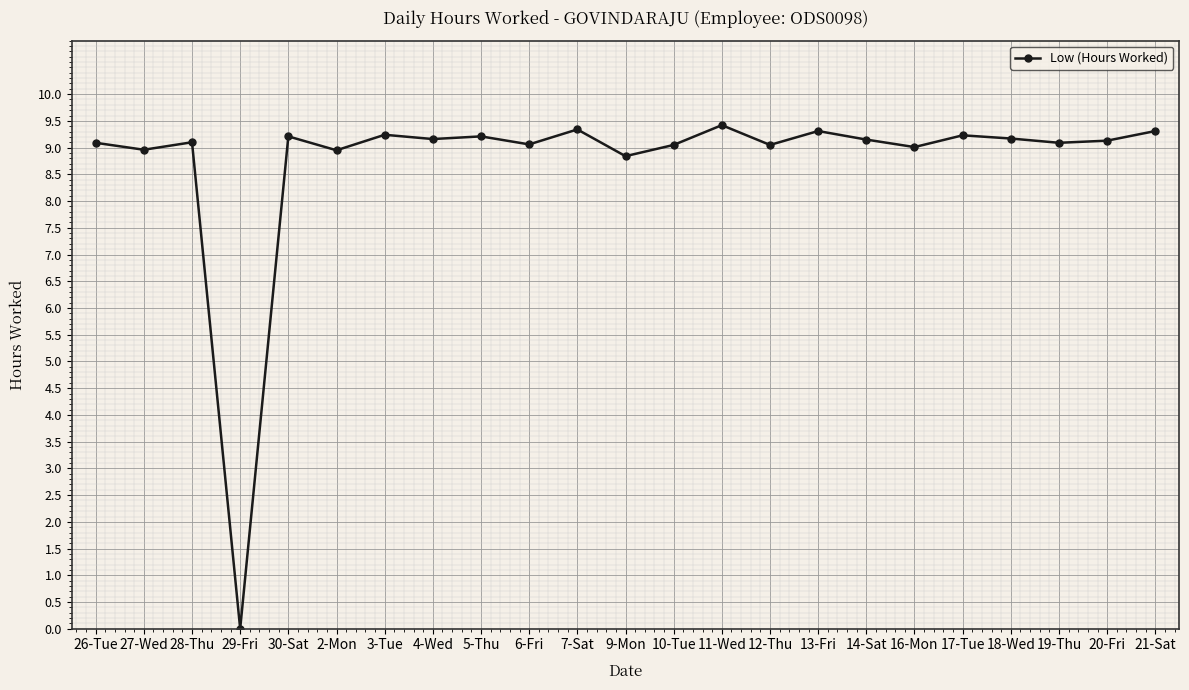

Which label corresponds to the smallest value in the chart?

29-Fri